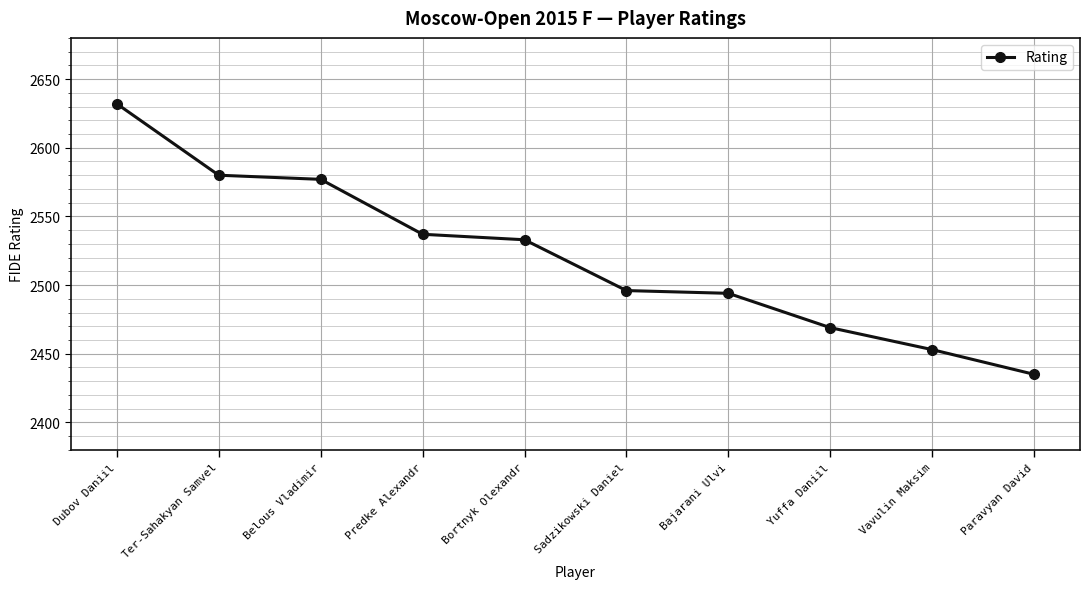

Approximately how many times larger is the value at Sadzikowski Daniel compared to Belous Vladimir?

1.0